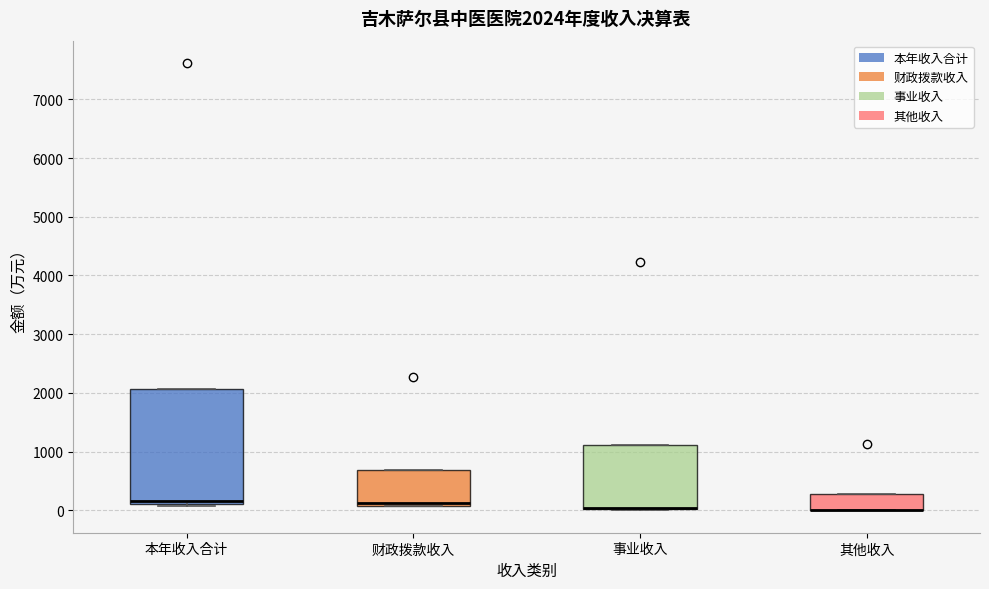

Which box is the tallest, from its lower edge to its upper edge?

本年收入合计